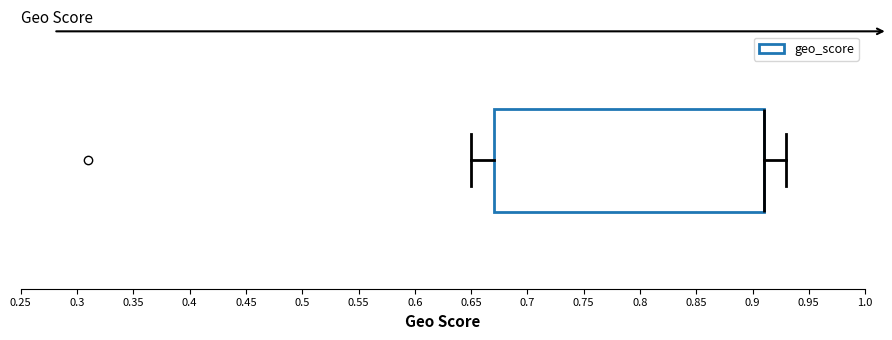

Read this box plot against the x-axis: the position of the median line, the range covered by the box, and the ends of both whiskers. The values are not printed on the chart, so give them approximately, as read against the axis.

median 0.91 (drawn on the box's right edge), box 0.67 to 0.91, whiskers 0.65 to 0.93